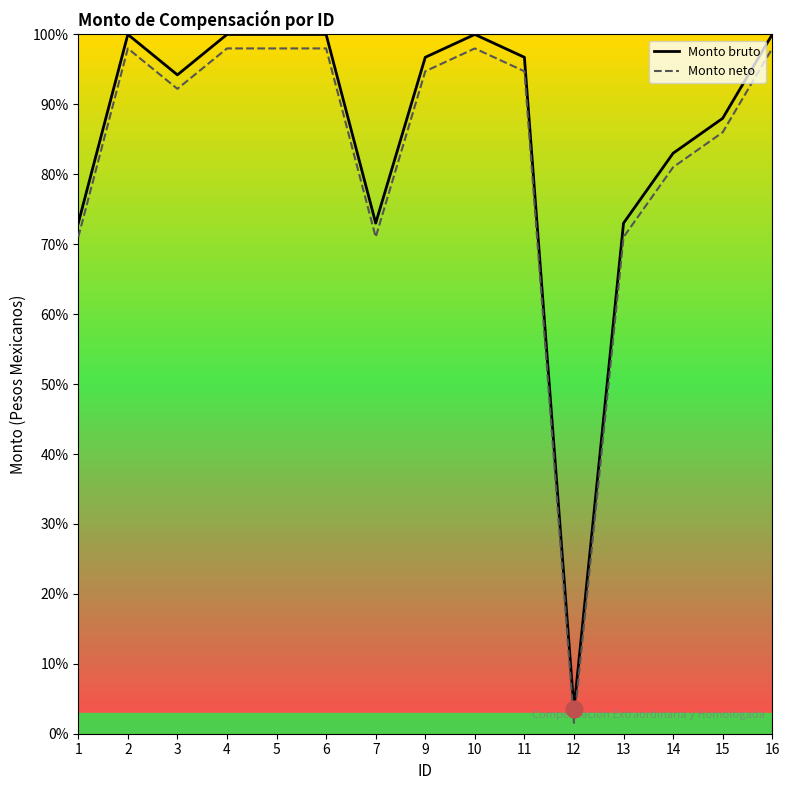

Where is Monto bruto nearest to the value 51?

1